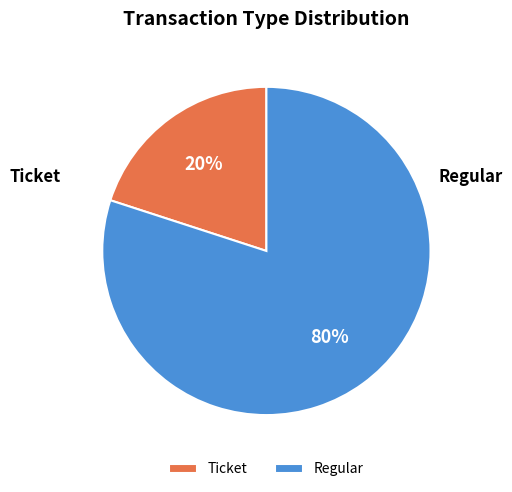

Does Regular represent more than half of the total?

Yes